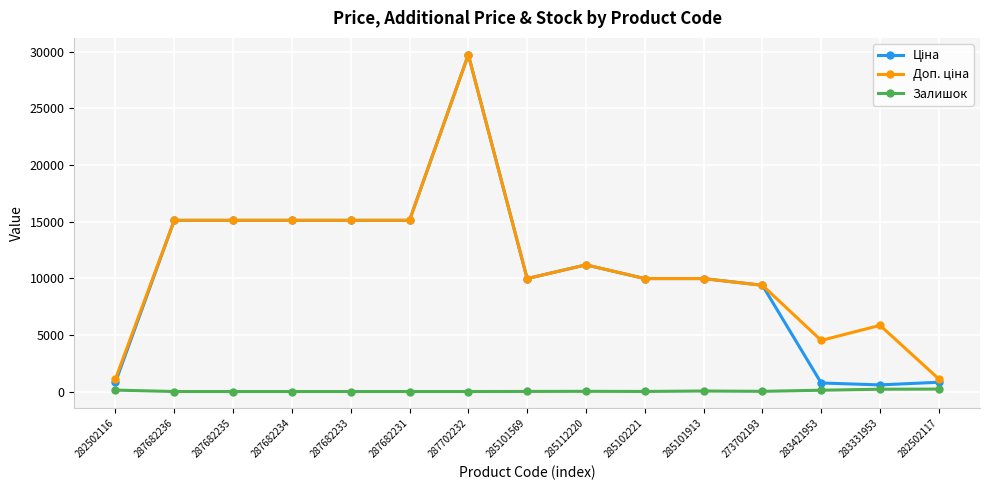

What is the average value of the Залишок series?

49.6